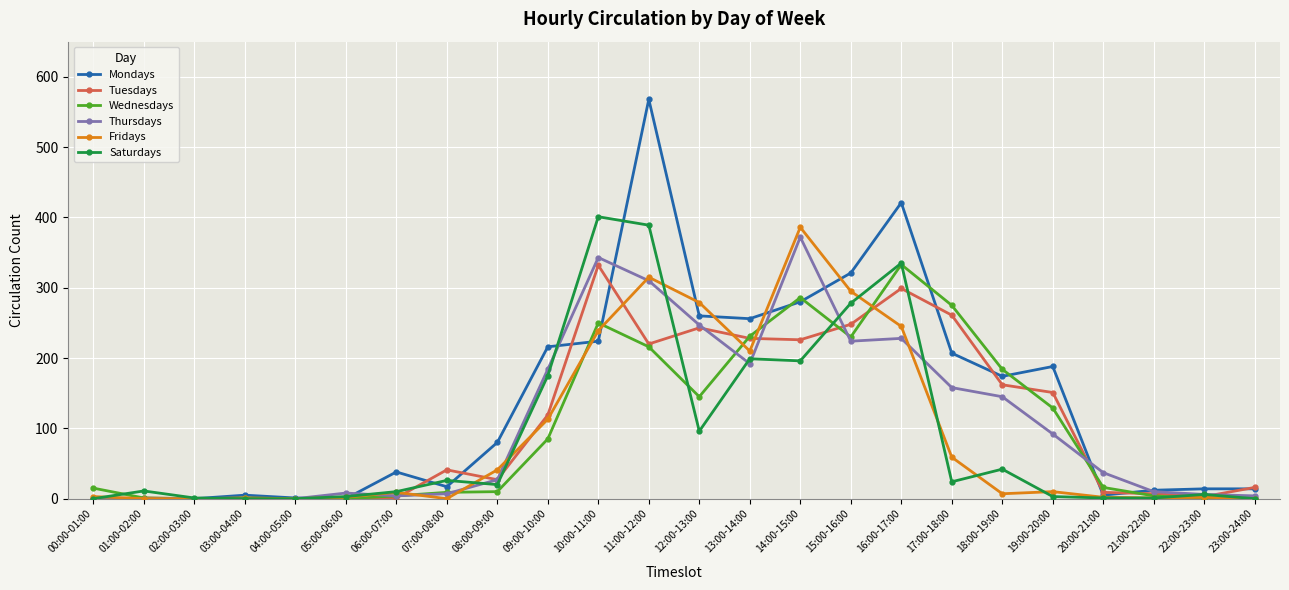

How many lines are shown in the chart?

6